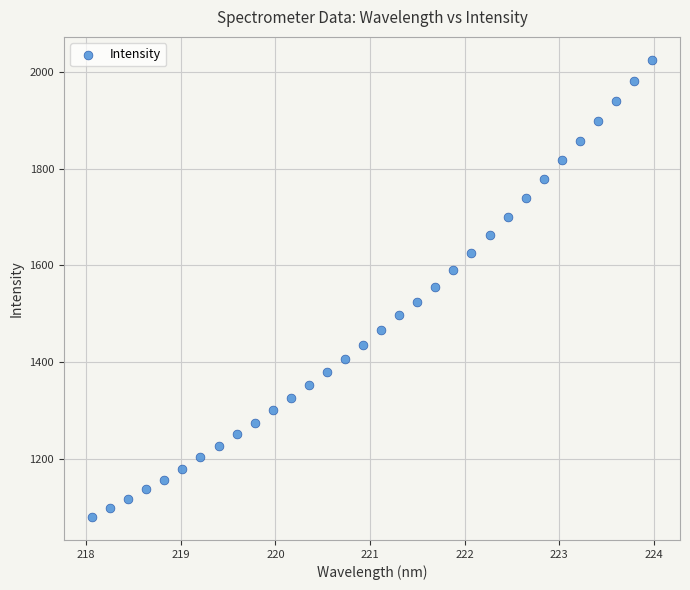

What is the range of X values (max minus min)?

5.9